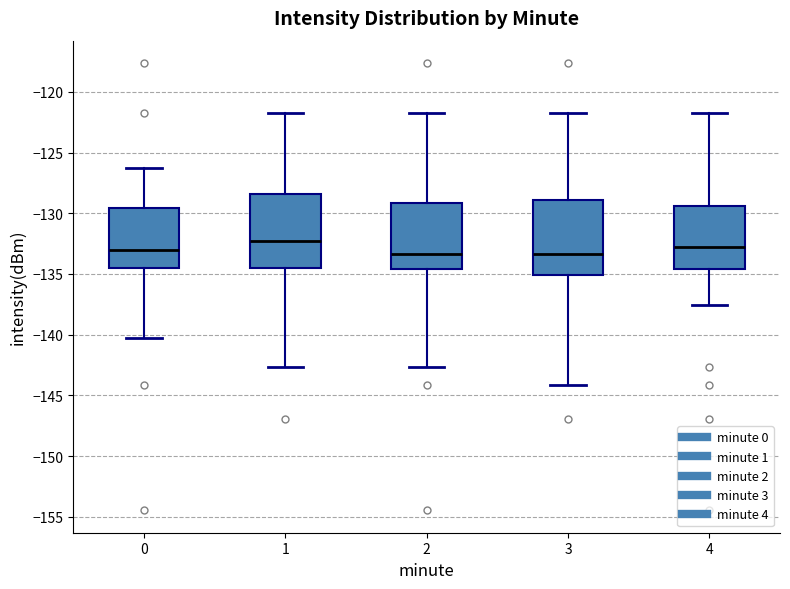

Where is the upper edge of the box at x = 2 on the y-axis? The values are not printed on the chart, so give them approximately, as read against the axis.

-129.0